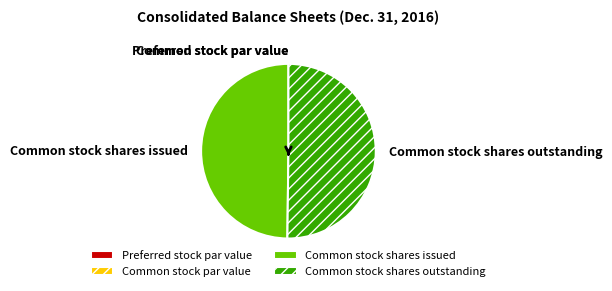

True or false: Common stock shares issued accounts for 41% of the total.

False